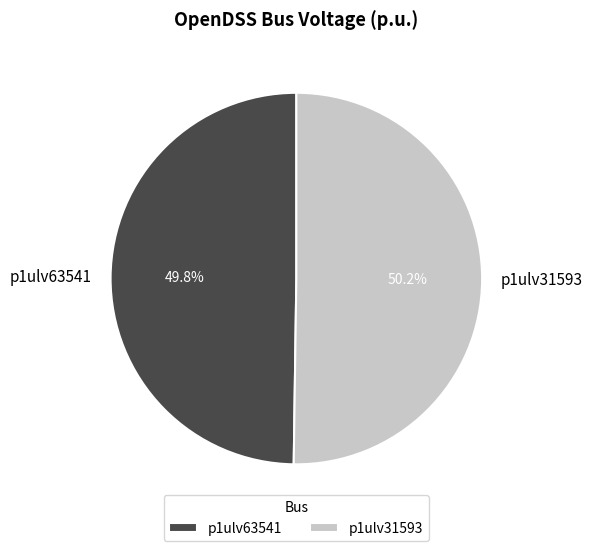

The p1ulv63541 slice represents 56% of the pie. True or false?

False